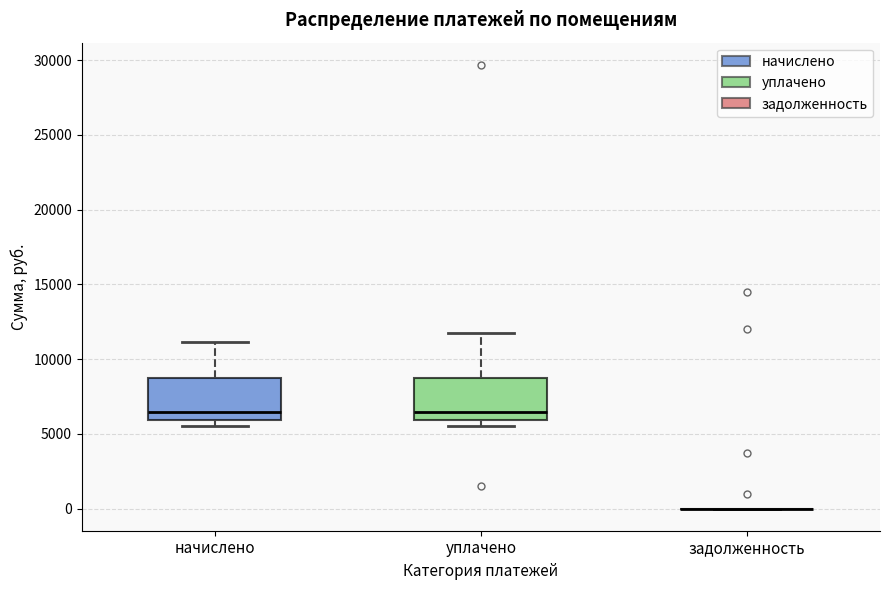

Where does the upper whisker of the box for уплачено end on the y-axis? The values are not printed on the chart, so give them approximately, as read against the axis.

12000